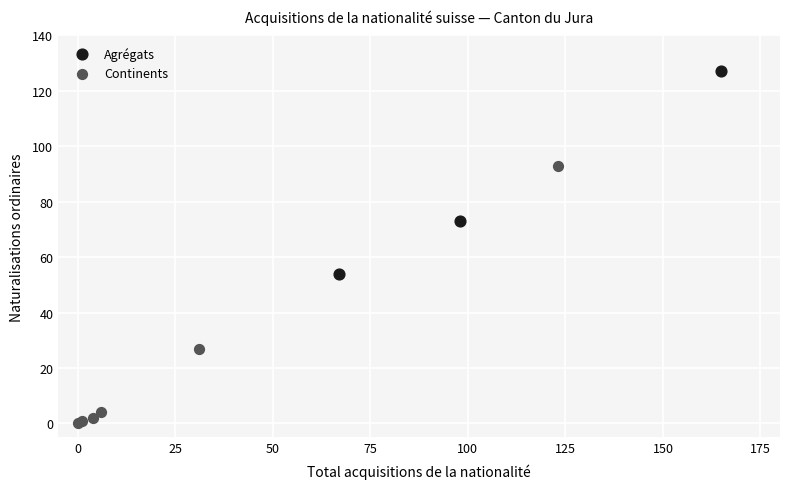

What are all the series names shown in the legend?

Agrégats, Continents